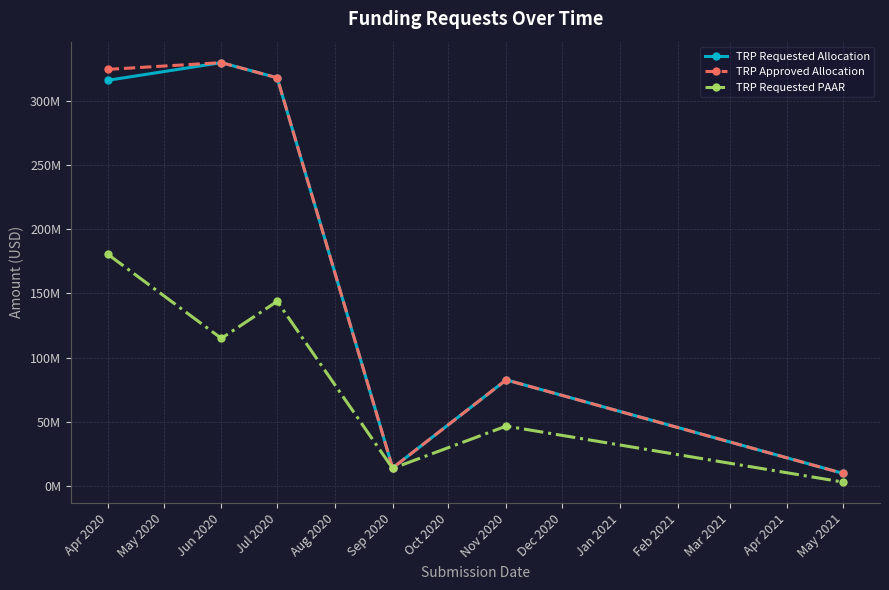

What is the label of the 1st point from the right?

May 2021